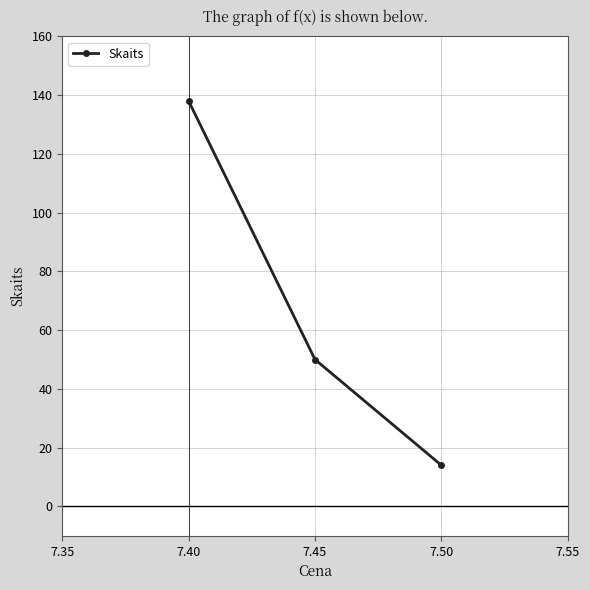

What is the difference between the maximum and minimum values?

124